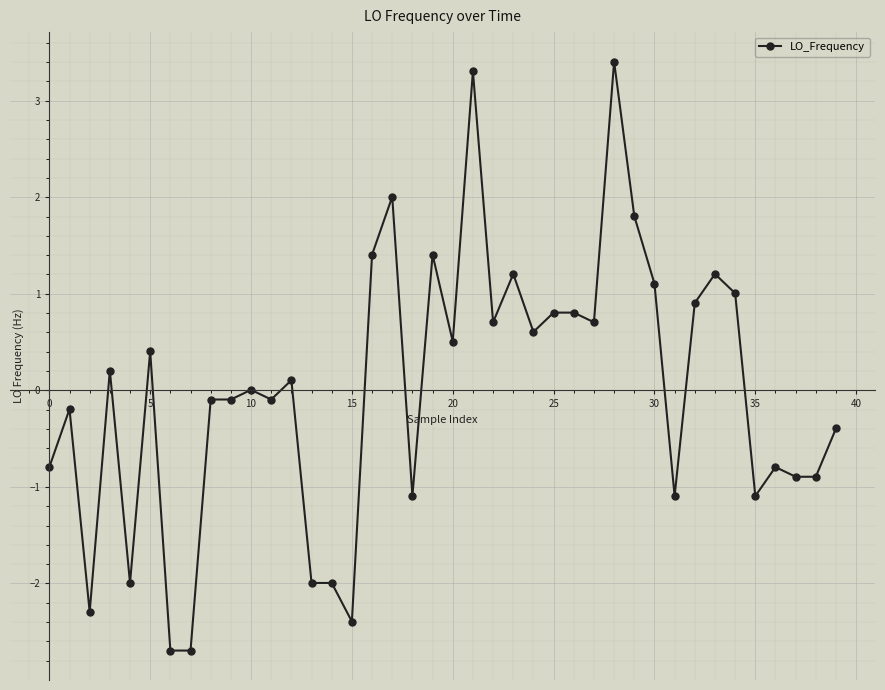

What is the value of the 26th point from the left?

0.8